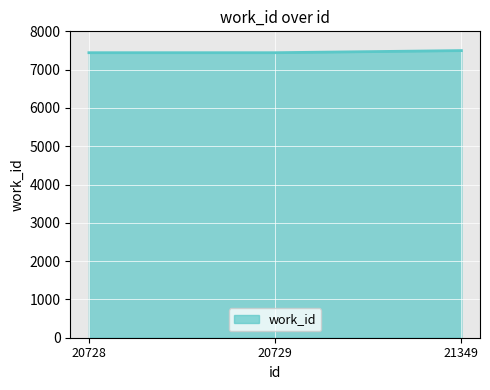

Count the number of data series in this chart.

1